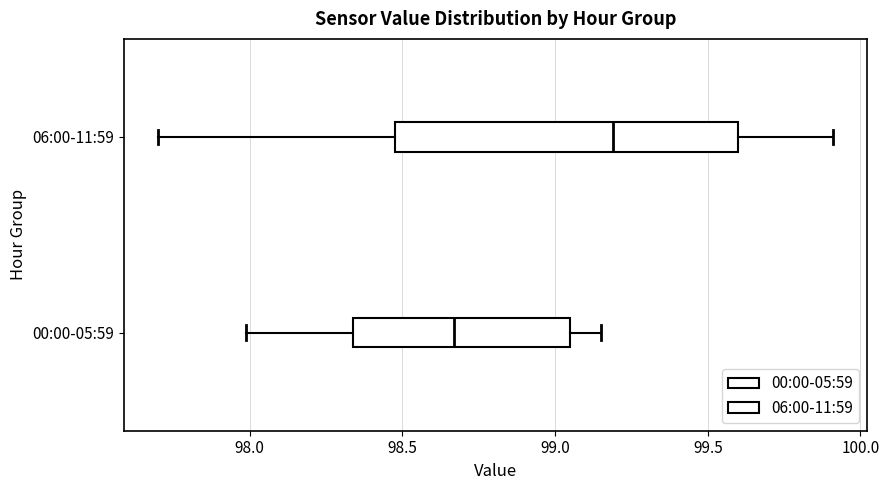

Where does the left whisker of the box for 00:00-05:59 end on the x-axis? The values are not printed on the chart, so give them approximately, as read against the axis.

98.00